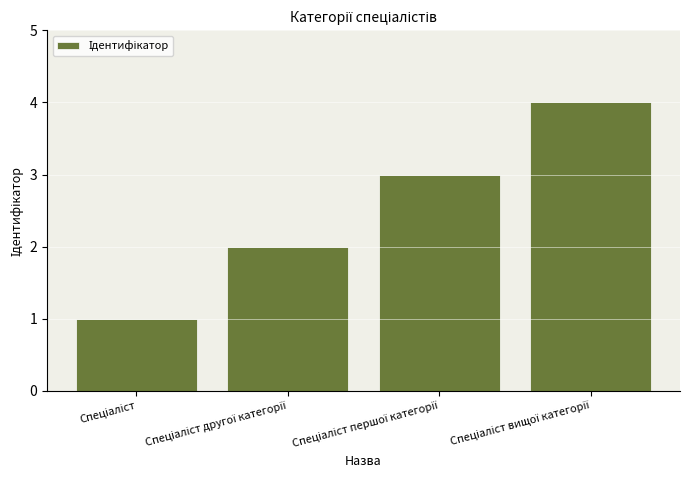

What is the greatest value displayed?

4